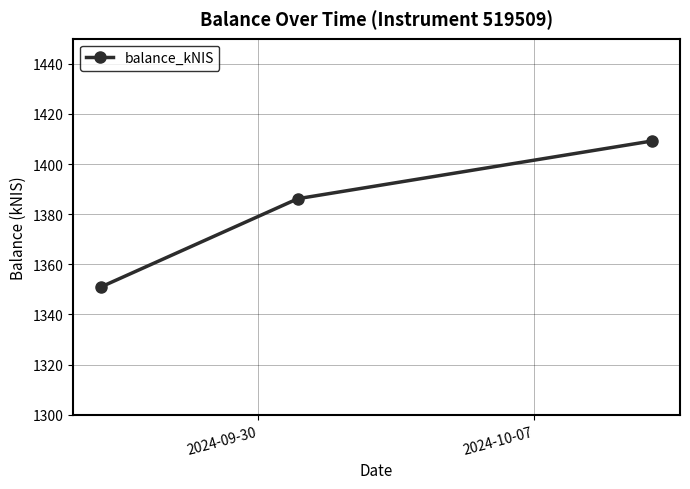

What is the value of the 2nd point from the left?

1386.2